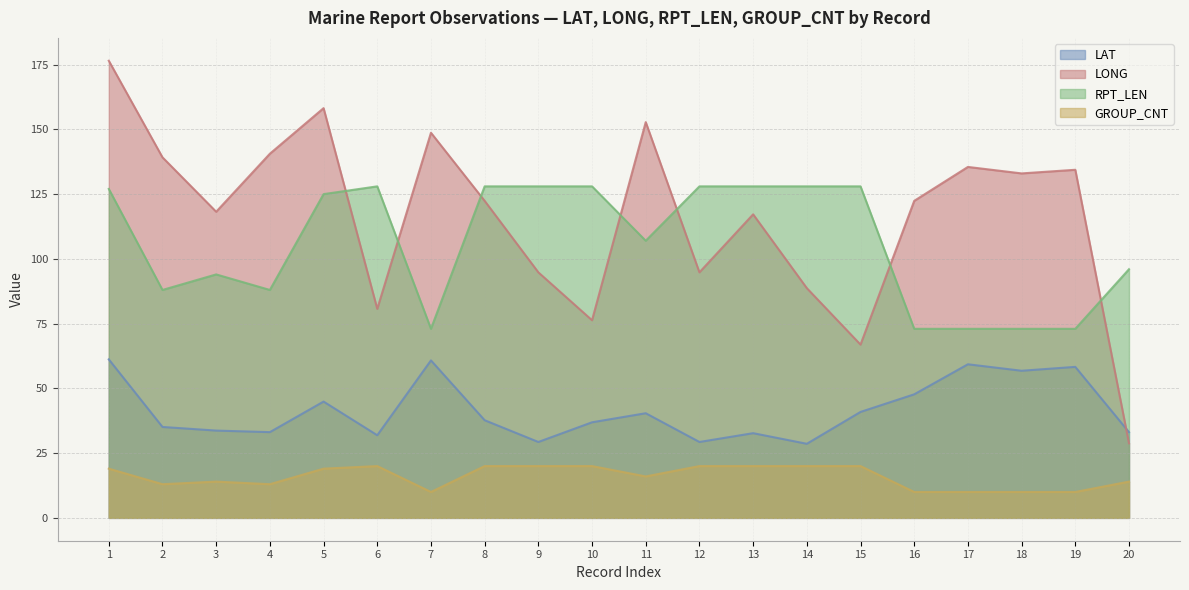

What is the total value across all series at 1?

383.7